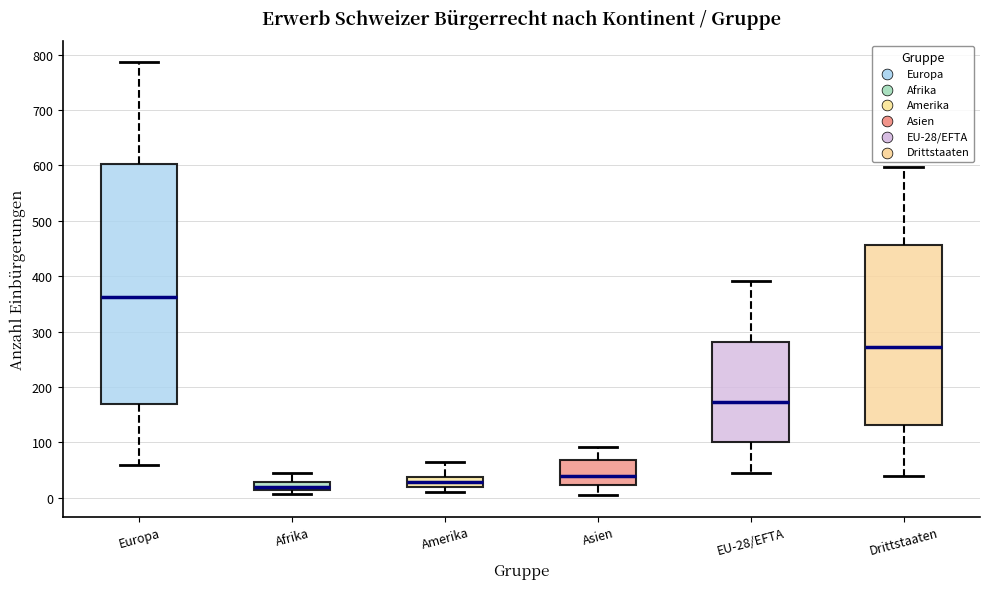

Where is the lower edge of the box for Europa on the y-axis? The values are not printed on the chart, so give them approximately, as read against the axis.

170